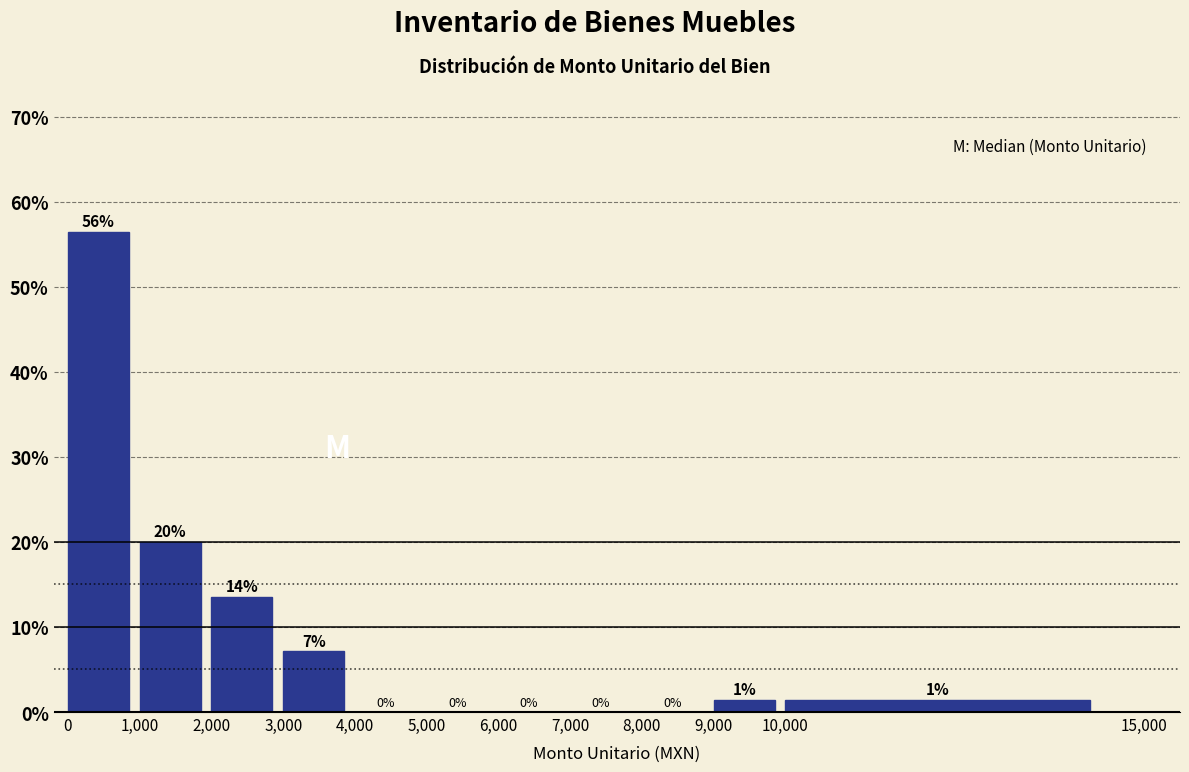

Over which range of the x-axis is the bar tallest?

0 to 1,000